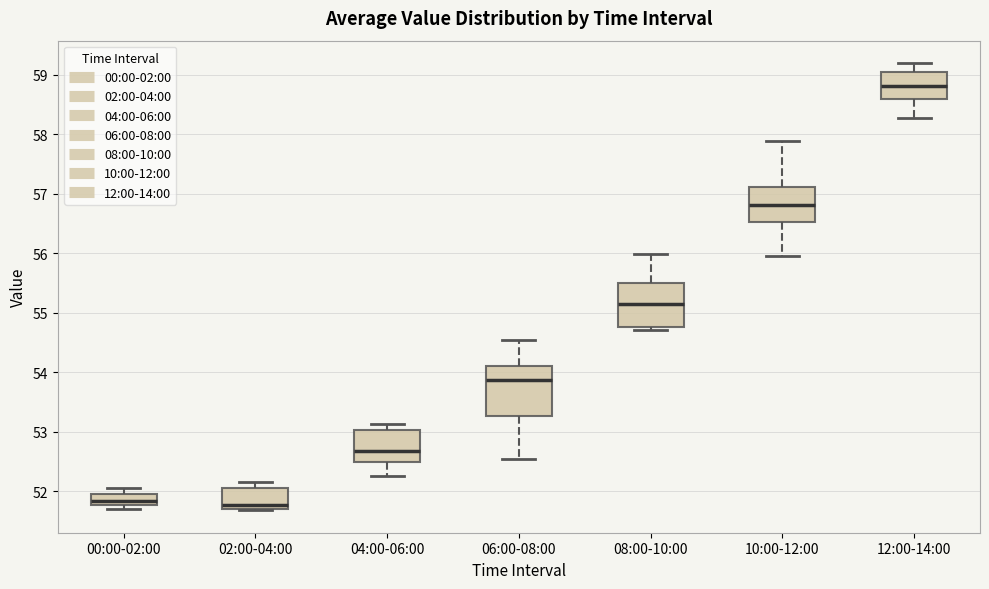

Comparing the boxes themselves (not the whiskers), which one is the tallest?

06:00-08:00